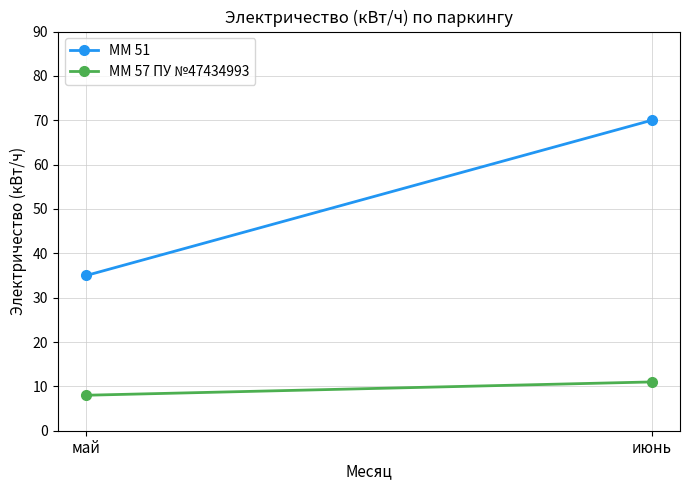

What is the difference between the highest and lowest values at май?

27